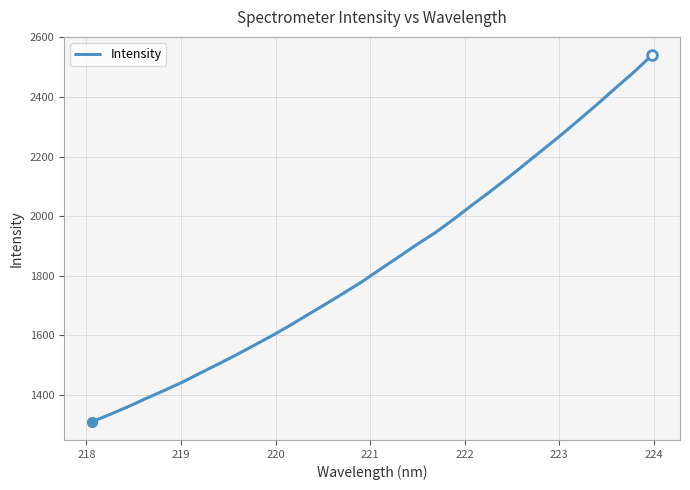

What is the greatest value displayed?

2539.9